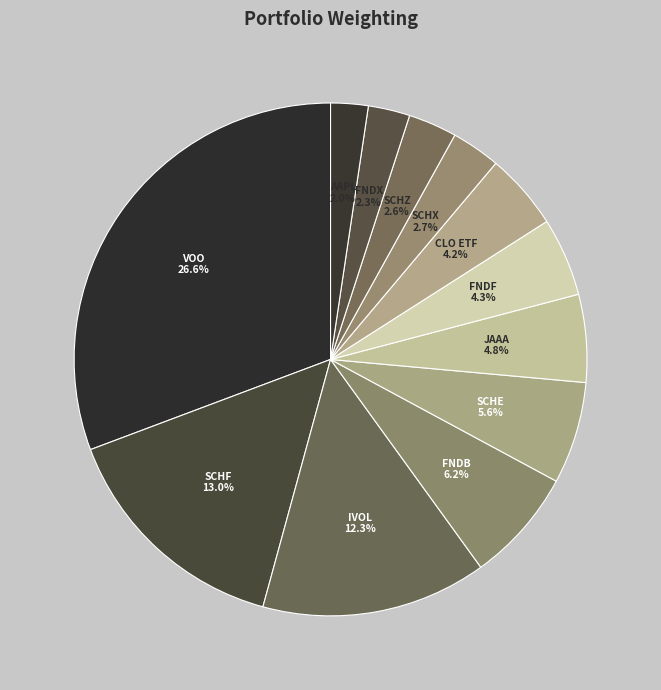

Does SCHX represent more than half of the total?

No